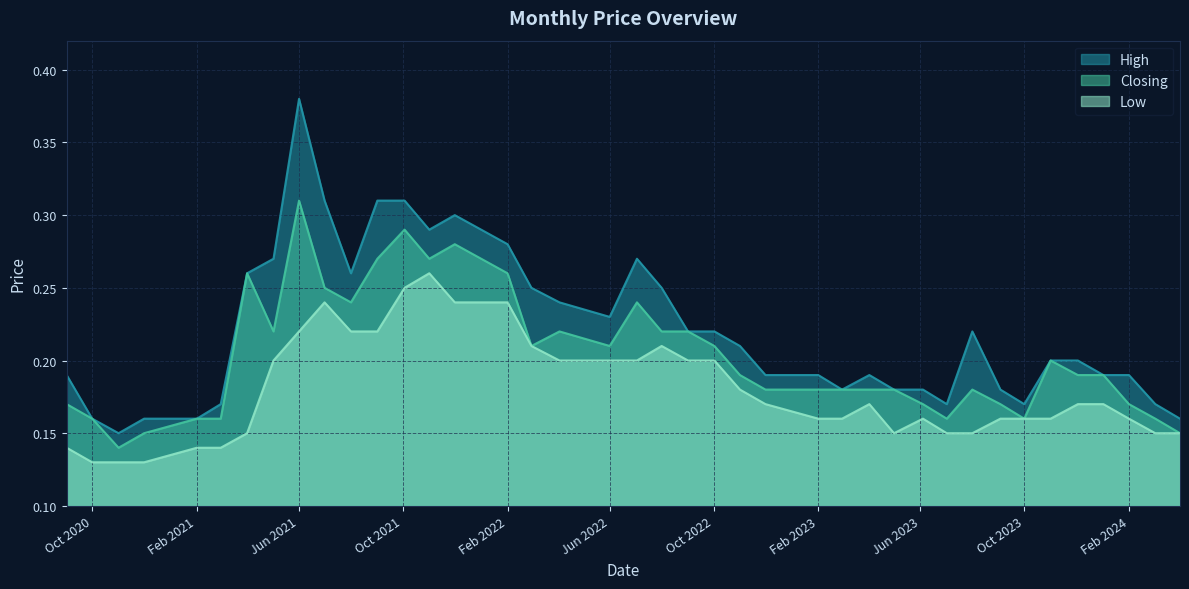

What are all the series names shown in the legend?

High, Closing, Low